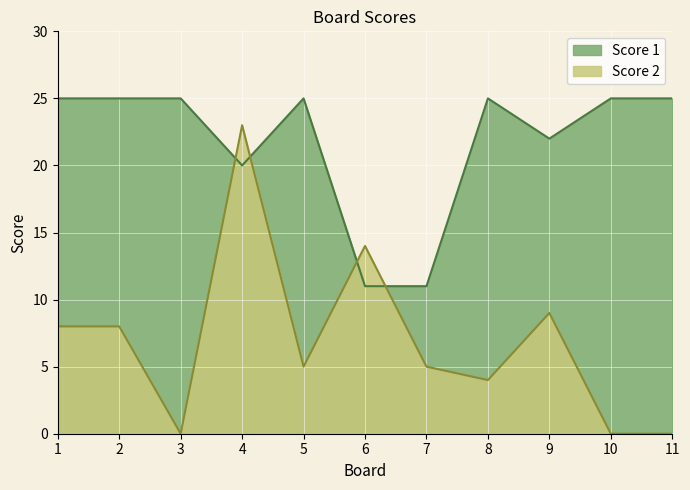

Reading right to left, extract all data points from this chart.

Score 1: 11=25	10=25	9=22	8=25	7=11	6=11	5=25	4=20	3=25	2=25	1=25
Score 2: 11=0	10=0	9=9	8=4	7=5	6=14	5=5	4=23	3=0	2=8	1=8